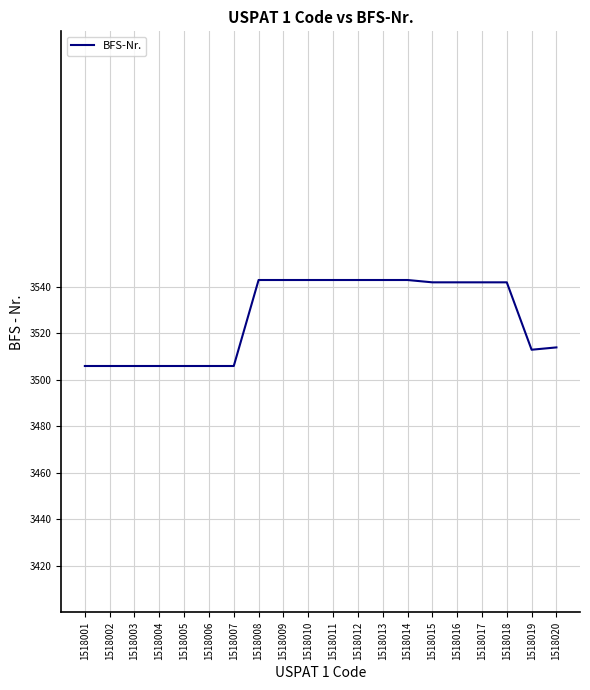

The value at 1518004 is 2097. True or false?

False